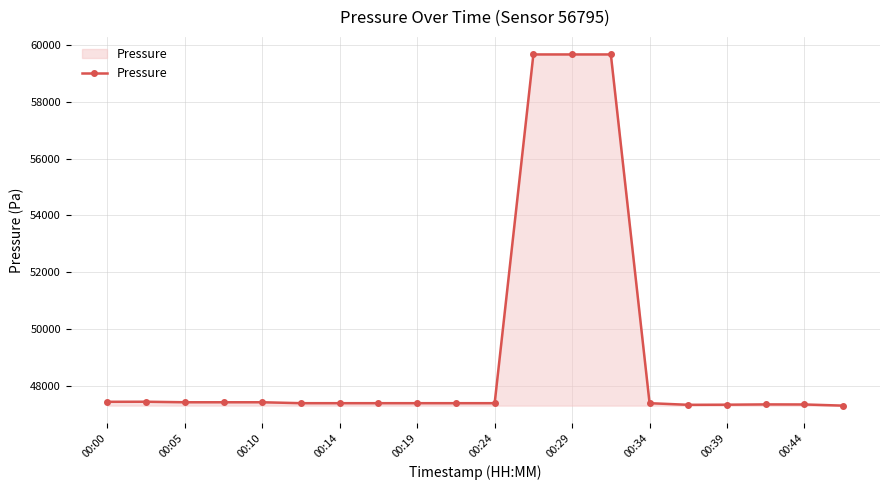

What is the value of the 13th point from the left?

59669.5